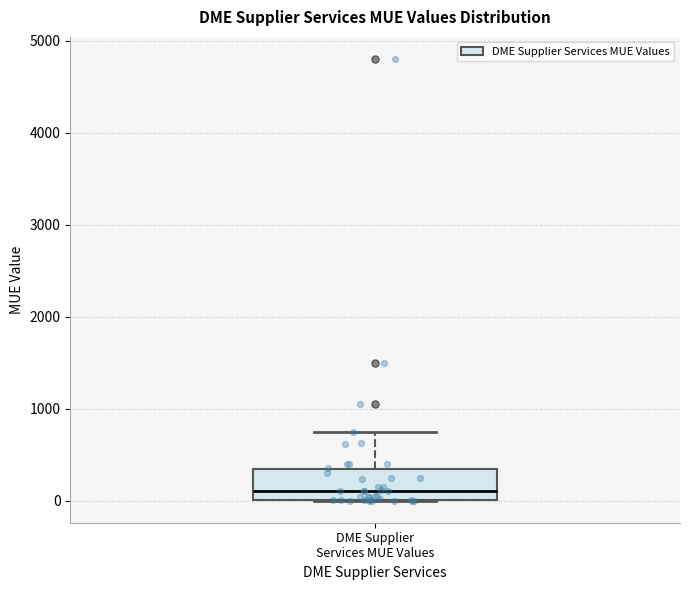

Transcribe this box plot: give where the median line is, the range the box spans, and where the two whiskers end, as read against the y-axis. The values are not printed on the chart, so give them approximately, as read against the axis.

median 100, box 0 to 300, whiskers 0 to 800